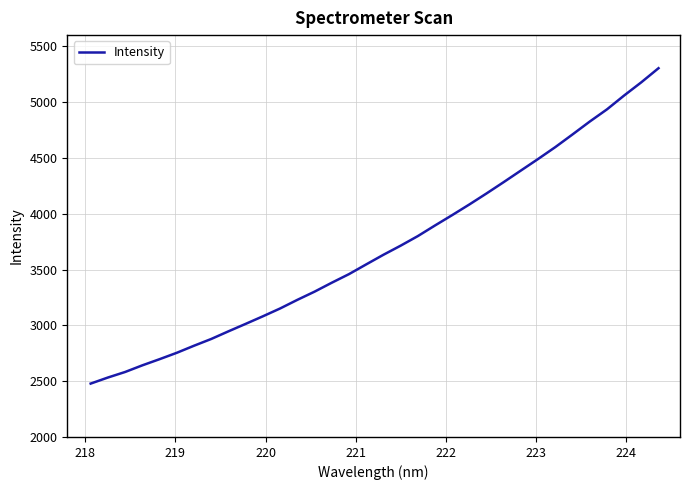

What is the difference between the maximum and minimum values?

2825.4